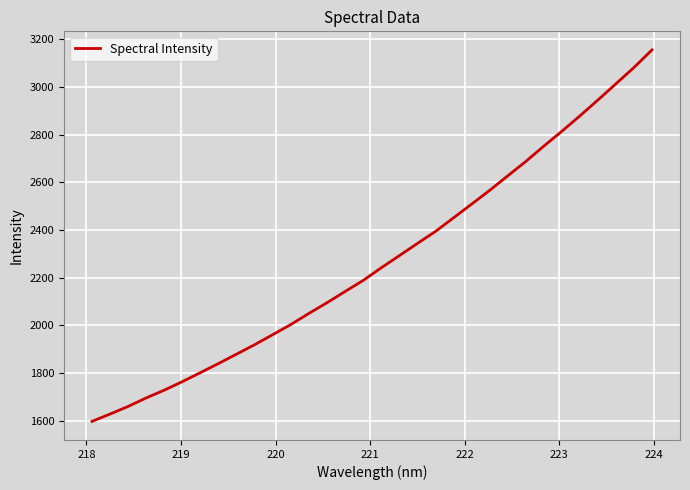

What is the maximum value shown in the chart?

3155.8